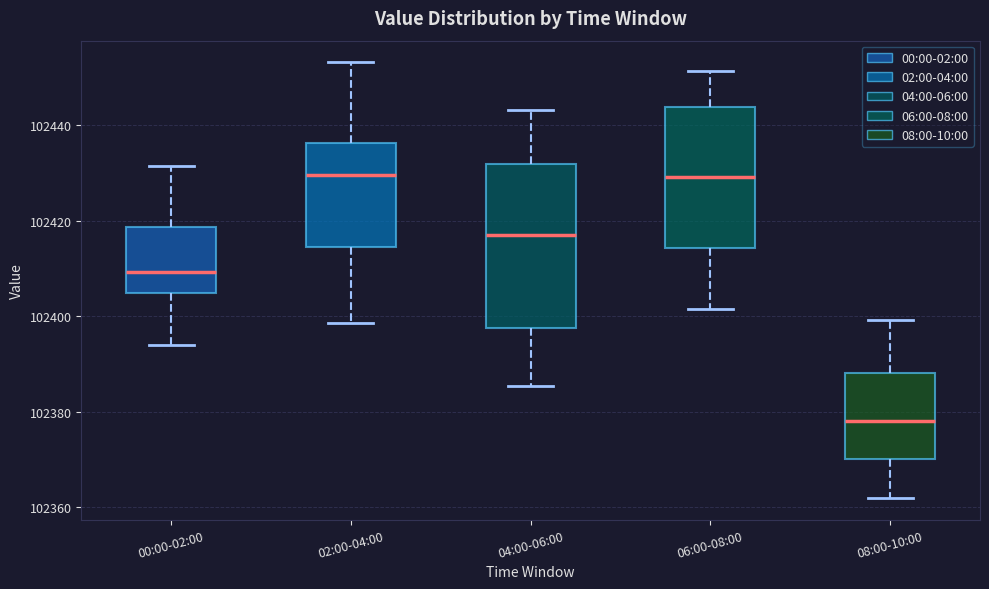

Where does the lower whisker of the box for 02:00-04:00 end on the y-axis? The values are not printed on the chart, so give them approximately, as read against the axis.

102398